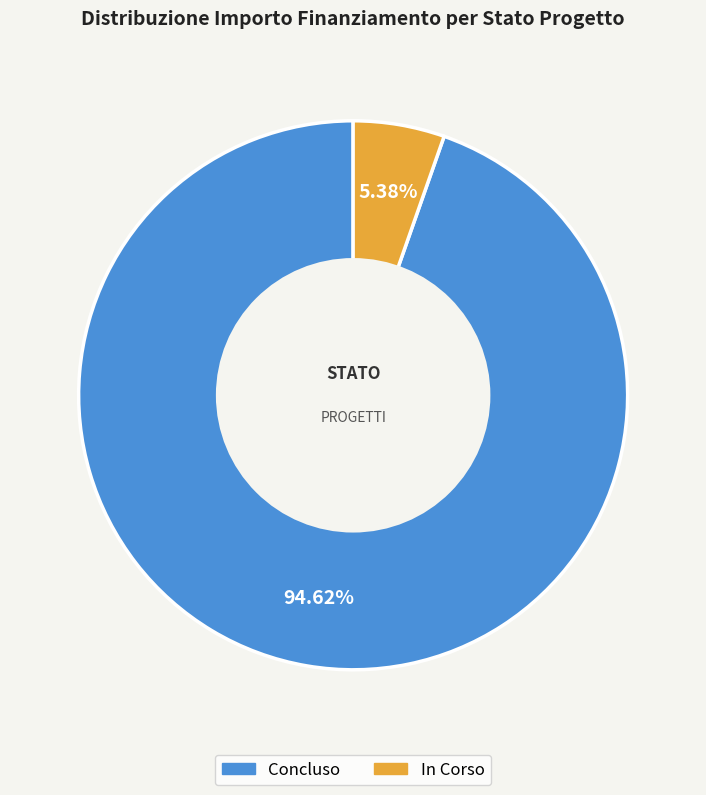

What is the largest slice in the pie chart?

Concluso